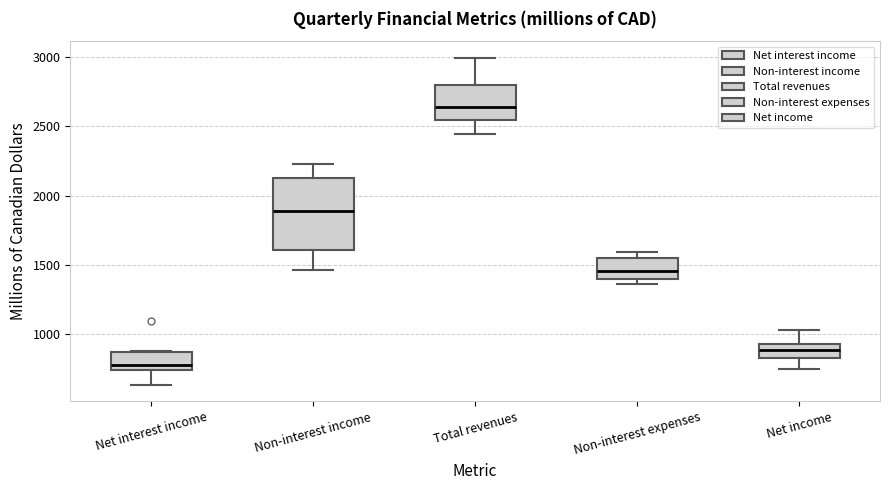

Comparing the boxes themselves (not the whiskers), which one is the tallest?

Non-interest income